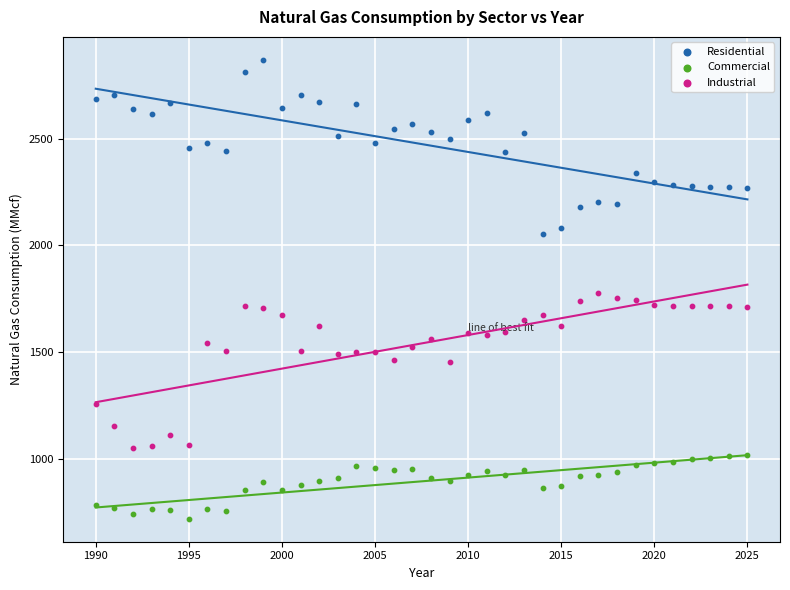

What are all the series names shown in the legend?

Residential, Commercial, Industrial